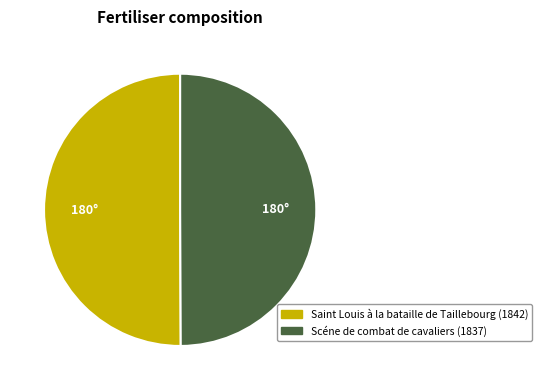

Approximately how many times larger is the value at Saint Louis à la bataille de Taillebourg (1842) compared to Scéne de combat de cavaliers (1837)?

1.0